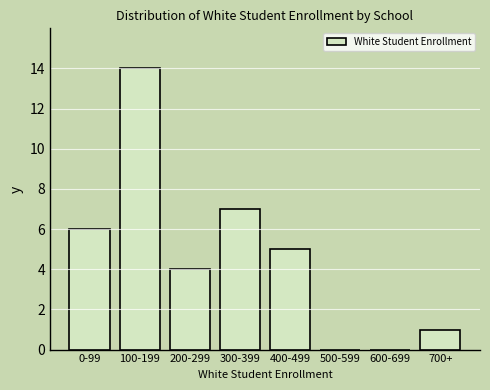

Reading left to right, what are all the values shown in this chart?

0-99=6	100-199=14	200-299=4	300-399=7	400-499=5	500-599=0	600-699=0	700+=1